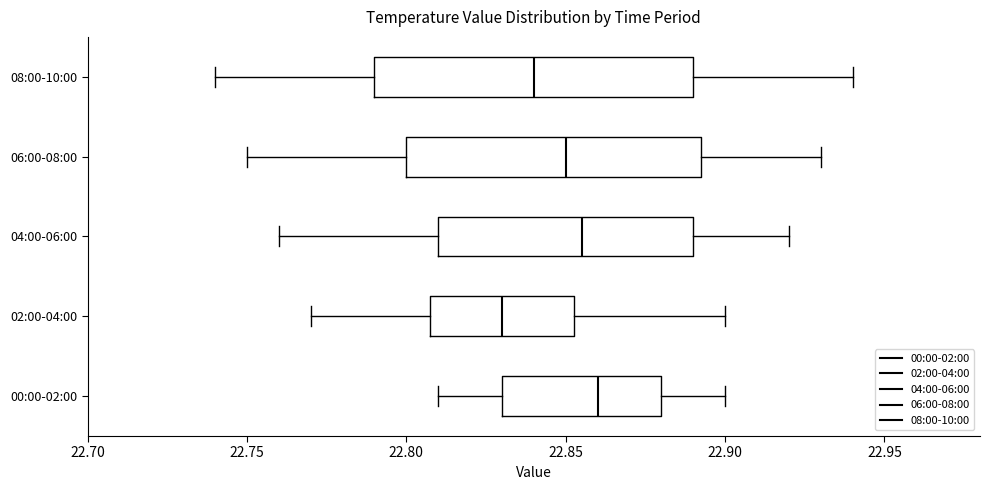

Which box is the widest, from its left edge to its right edge?

08:00-10:00